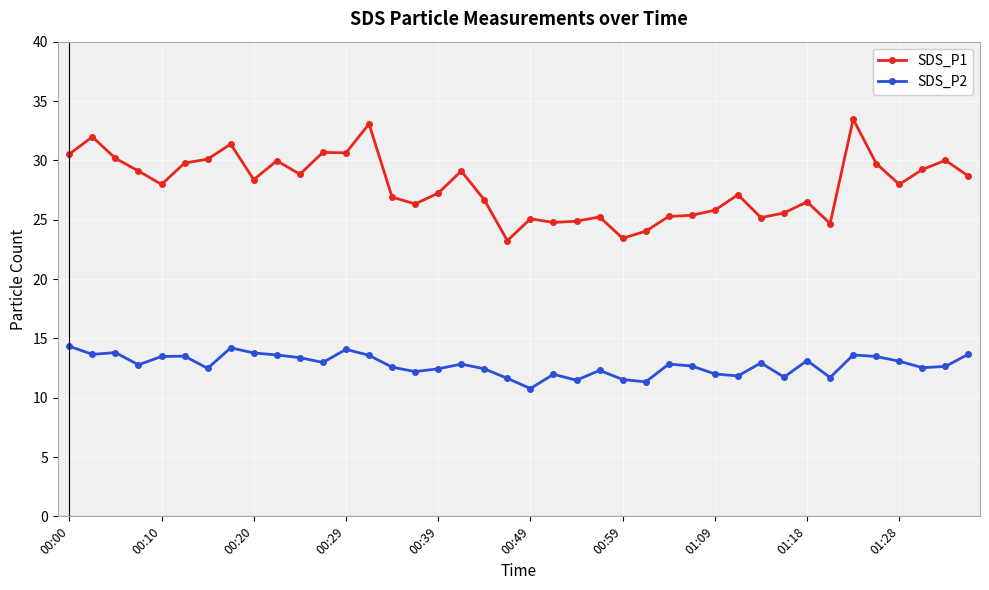

List the series in order of their peak value, lowest first.

SDS_P2, SDS_P1